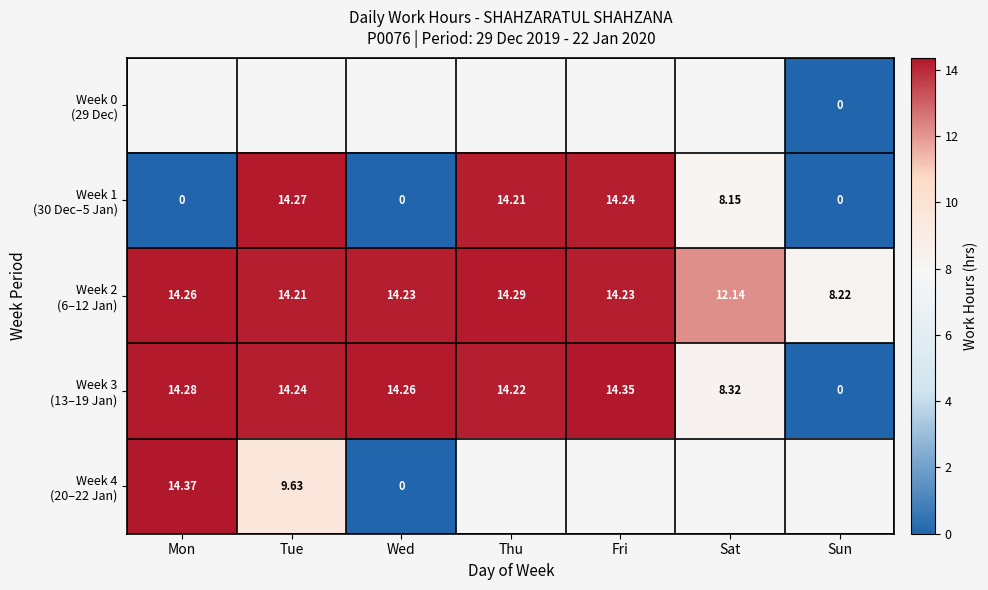

Read the Week 2 (6–12 Jan) value at Sun.

8.2